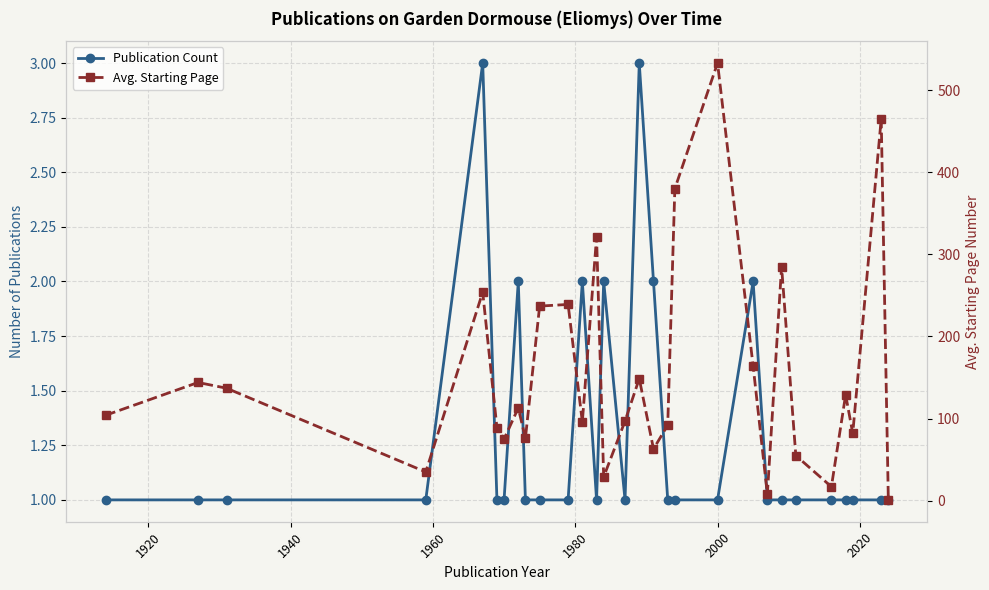

Rank the series by their maximum value, from highest to lowest.

Avg. Starting Page, Publication Count